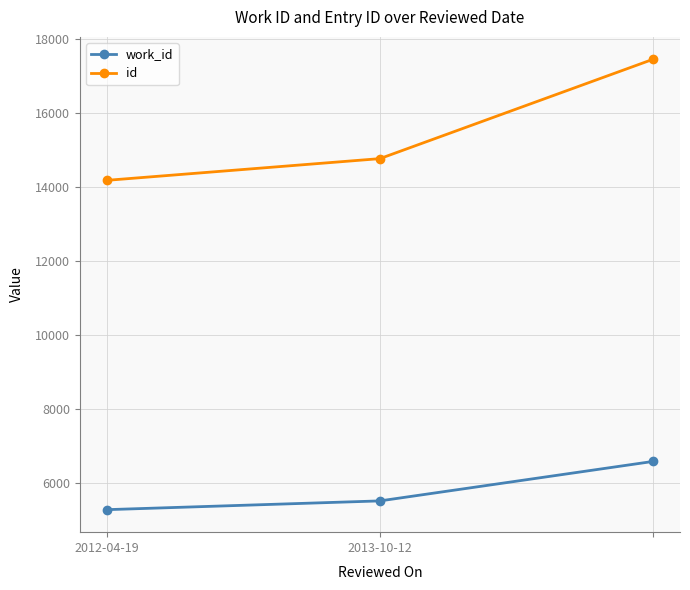

What is the minimum value for id?

14183